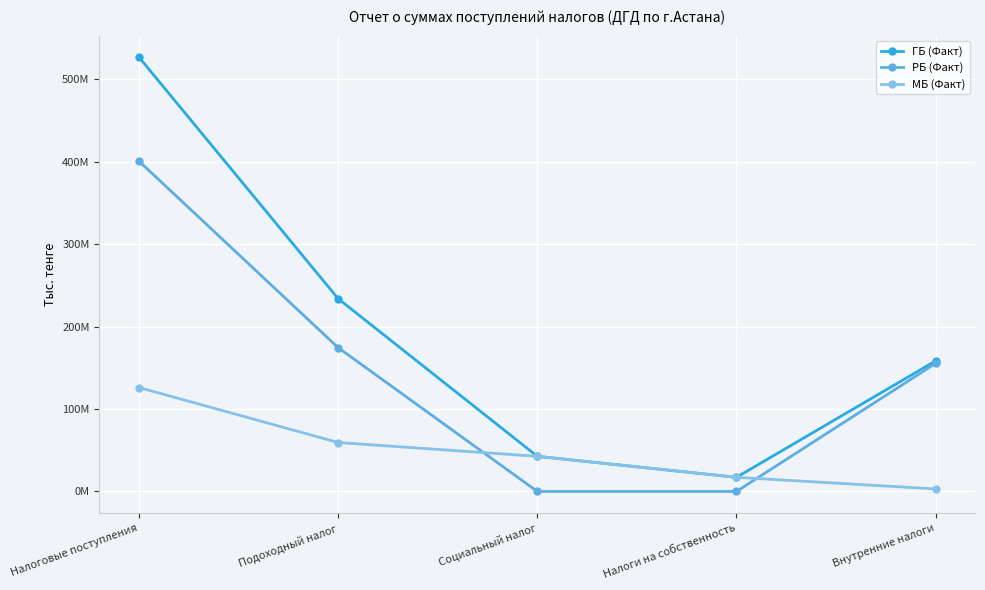

True or false: ГБ (Факт) and МБ (Факт) intersect in this chart.

False